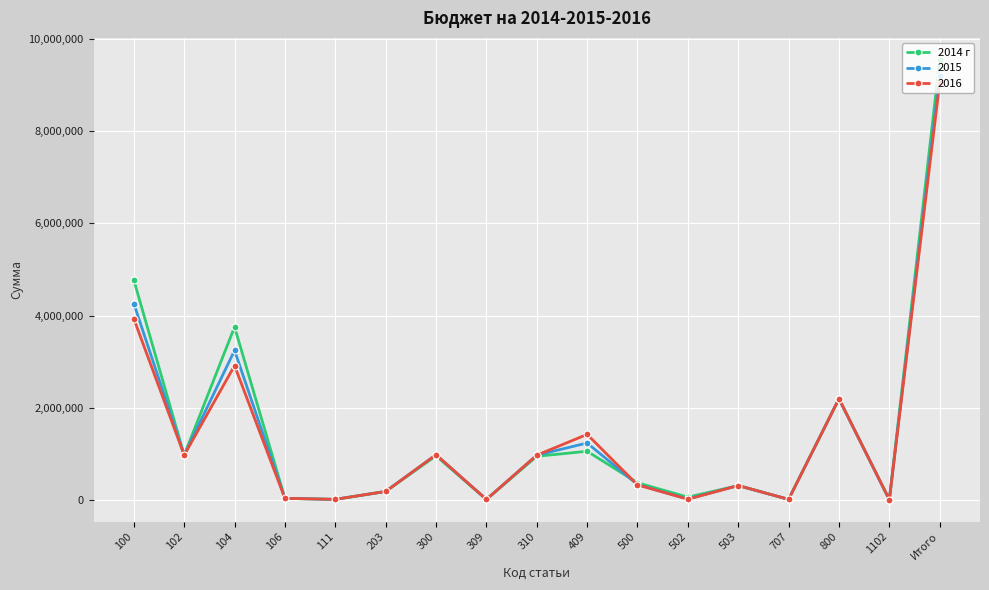

The value of 2015 at 104 is 3242483. True or false?

True